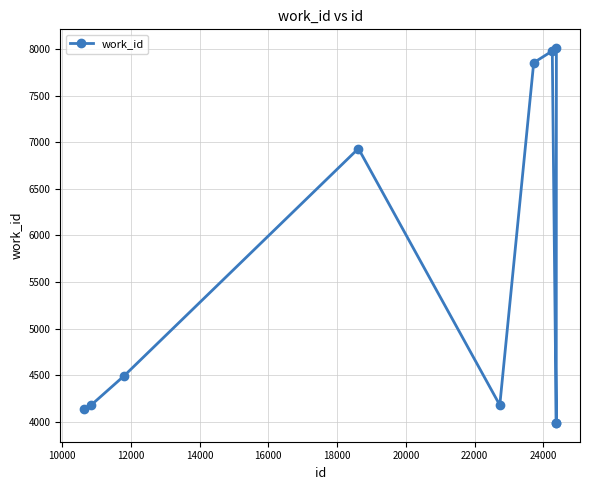

What is the sum of all values?

55746